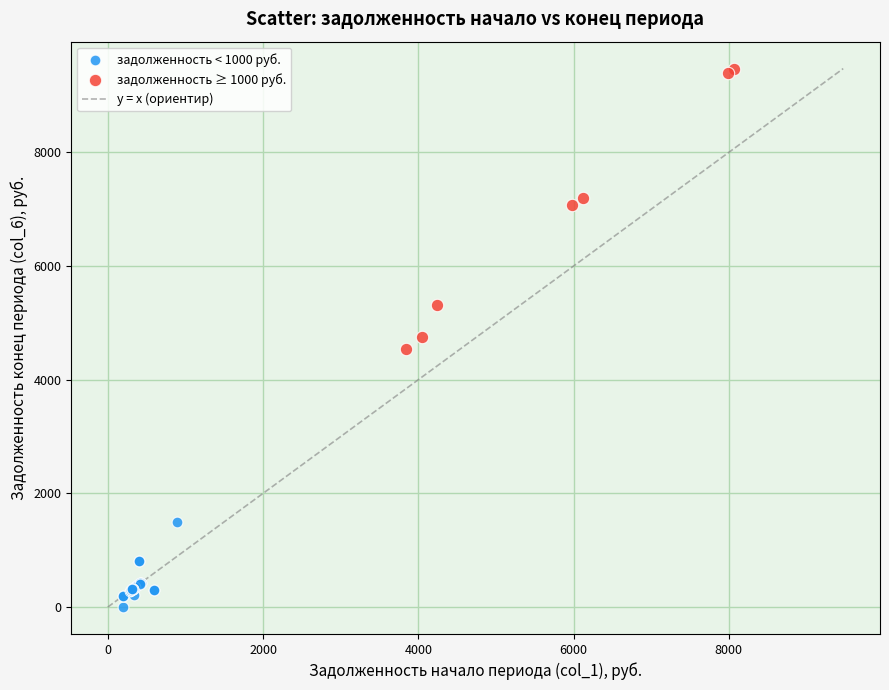

Which series reaches the minimum Y coordinate?

задолженность < 1000 руб.